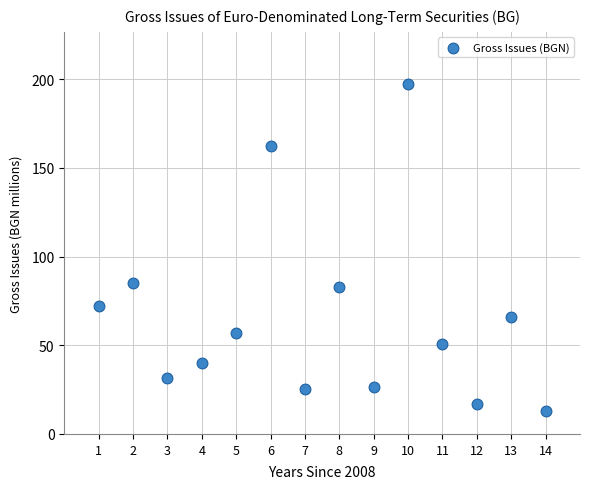

What is the range of Y values (max minus min)?

184.1